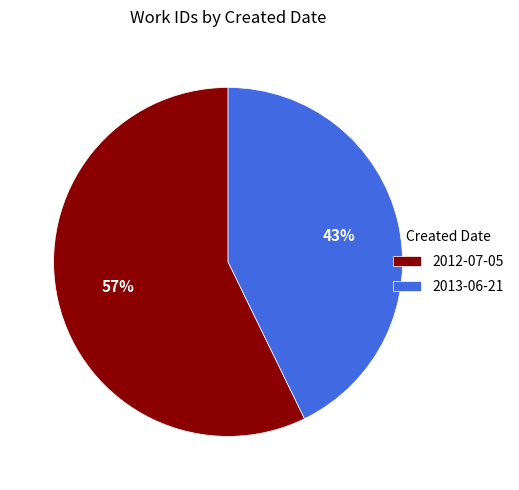

Is there any slice that represents more than half of the pie?

Yes